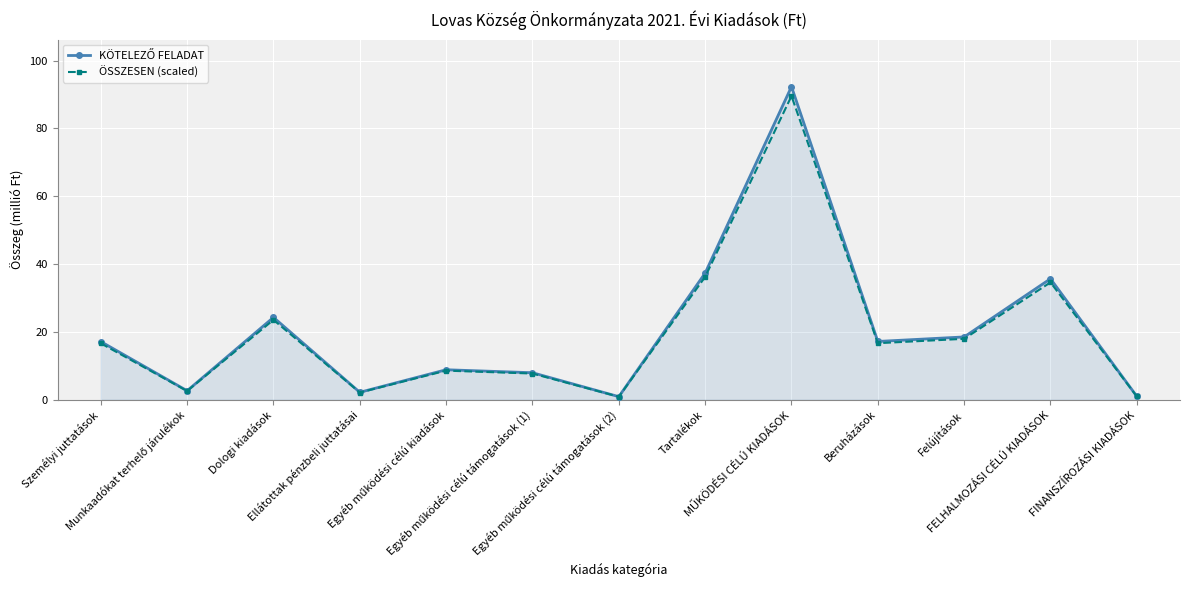

What is the maximum value shown in the chart?

92.3